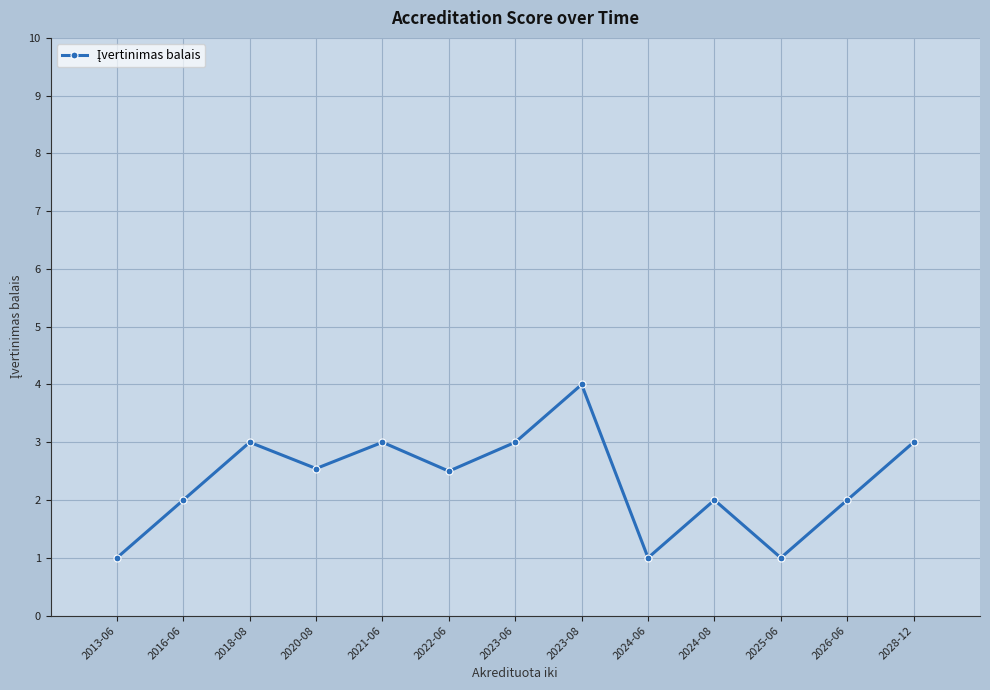

What is the sum of all values?

30.0